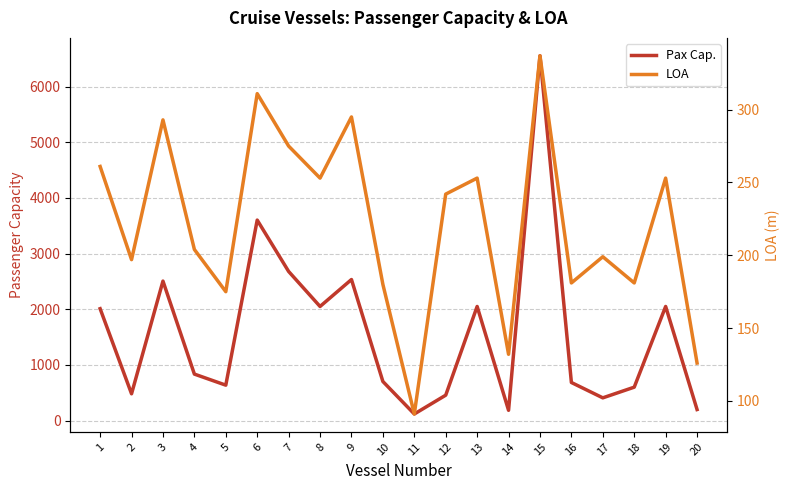

At which category does Pax Cap. reach its first local valley?

2